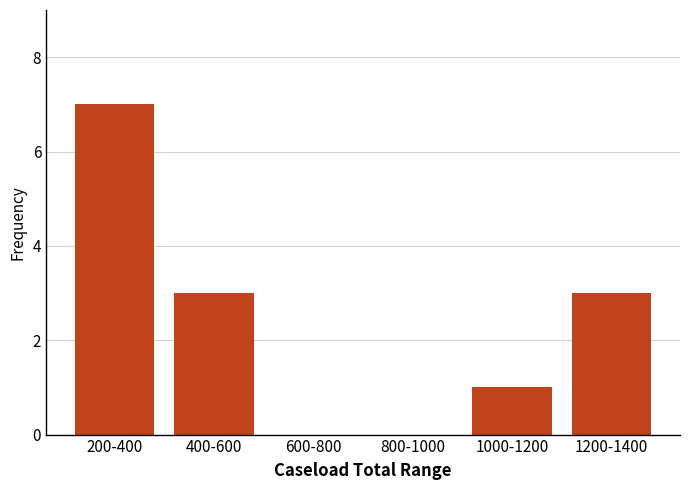

Reading left to right, what are all the values shown in this chart?

200-400=7	400-600=3	600-800=0	800-1000=0	1000-1200=1	1200-1400=3